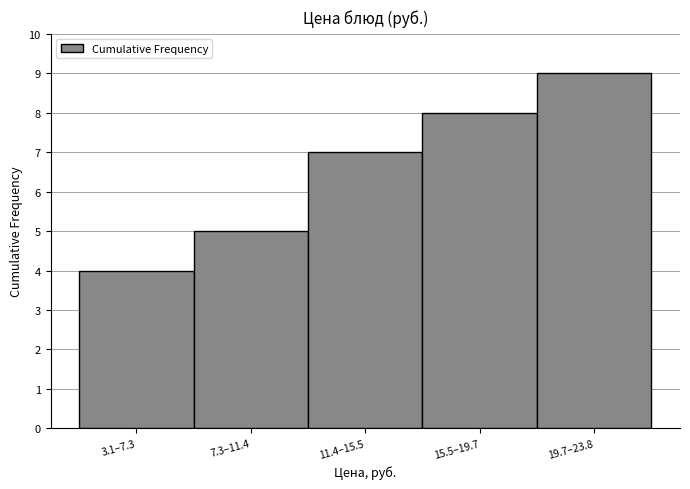

Reading left to right, transcribe all the data shown in this chart.

3.1–7.3=4	7.3–11.4=5	11.4–15.5=7	15.5–19.7=8	19.7–23.8=9